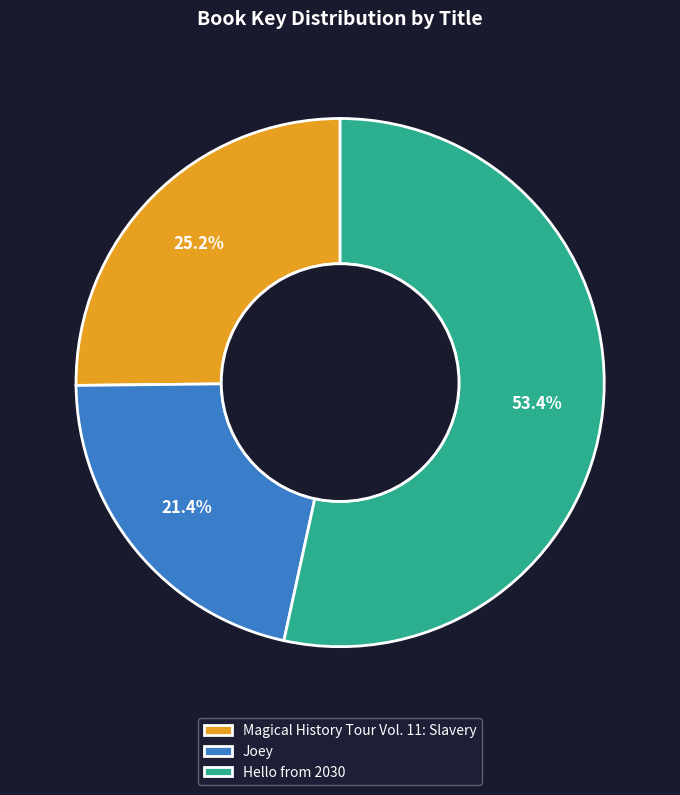

Which has a higher value, Hello from 2030 or Joey?

Hello from 2030